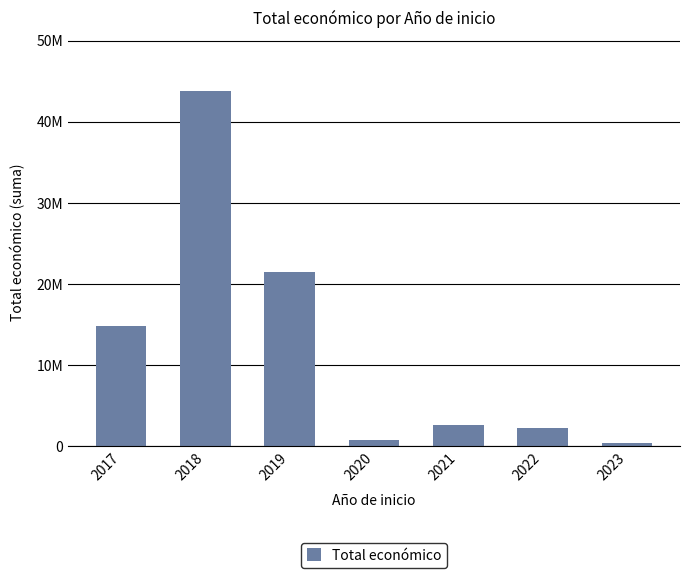

Reading left to right, what are all the values shown in this chart?

14867120	43789245	21474543	803018	2555975	2215987	352139